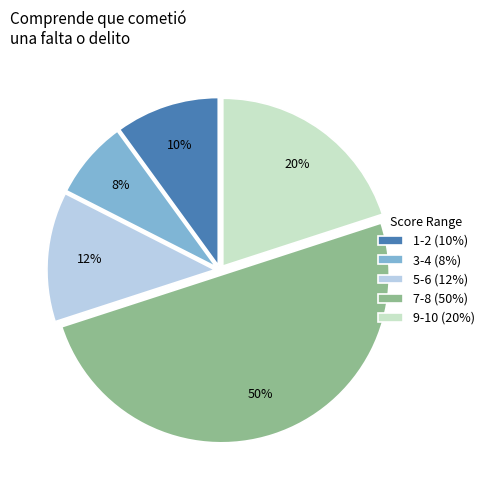

Does 5-6 (12%) account for over 50% of the chart?

No